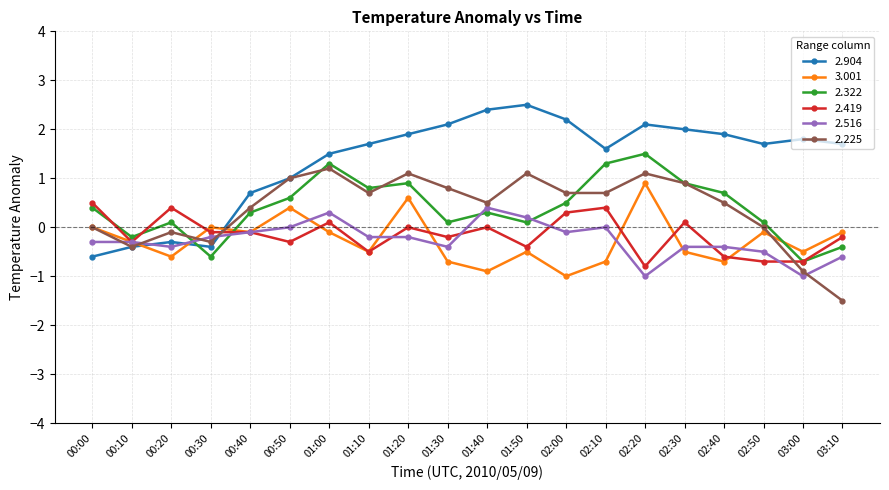

Where is the first local minimum for 2.225?

00:10